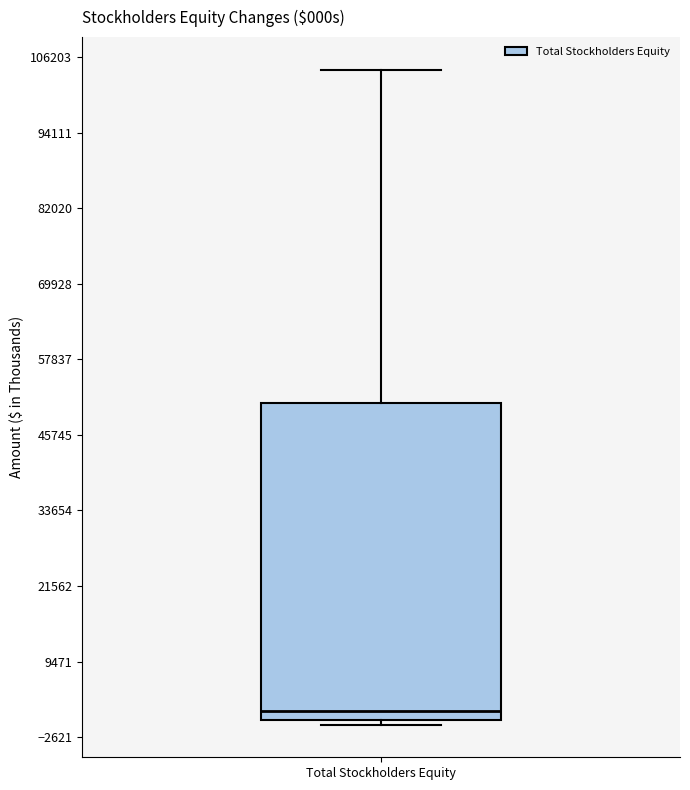

Where does the upper whisker of the box for Total Stockholders Equity end on the y-axis? The values are not printed on the chart, so give them approximately, as read against the axis.

104000